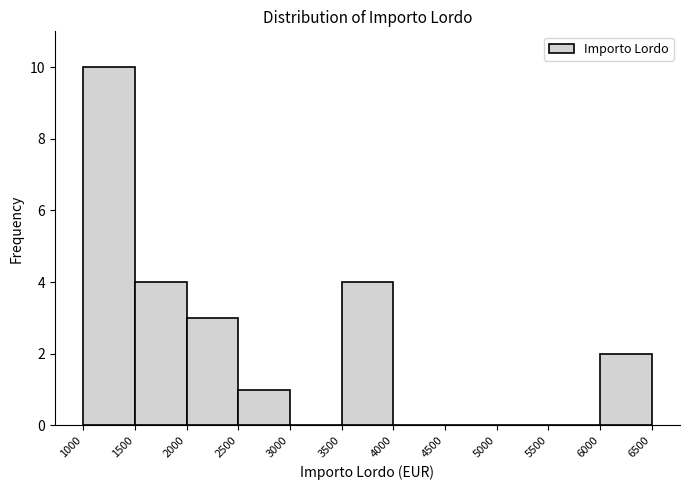

Reading left to right, list every bar in this chart as the range it spans on the x-axis followed by its height. The values are not printed on the chart, so give them approximately, as read against the axis.

1000 to 1500: 10
1500 to 2000: 4
2000 to 2500: 3
2500 to 3000: 1
3000 to 3500: 0
3500 to 4000: 4
4000 to 4500: 0
4500 to 5000: 0
5000 to 5500: 0
5500 to 6000: 0
6000 to 6500: 2